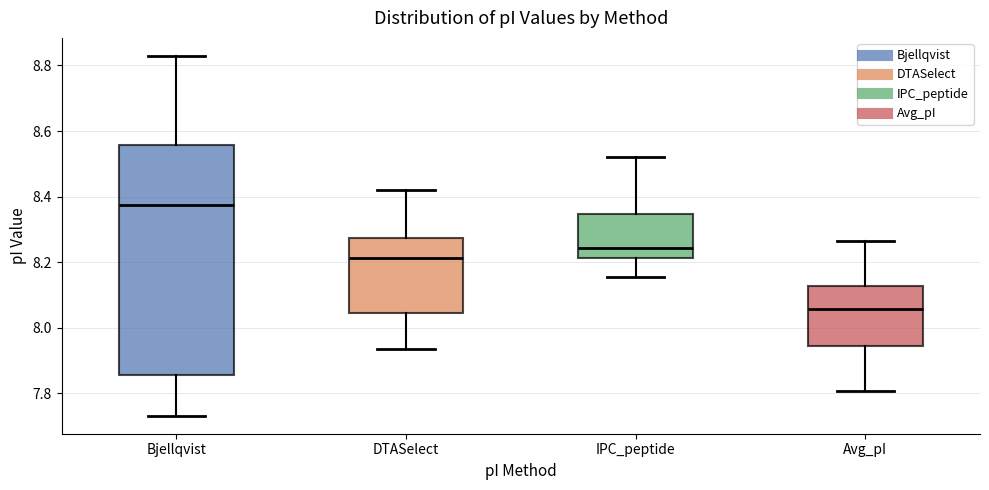

Which box's median line is the highest?

Bjellqvist